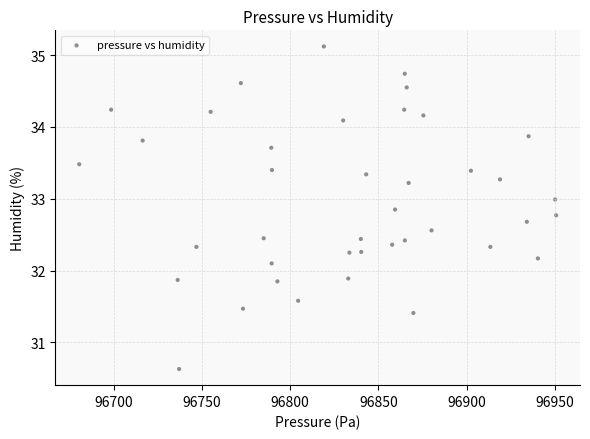

What is the range of Y values (max minus min)?

4.5